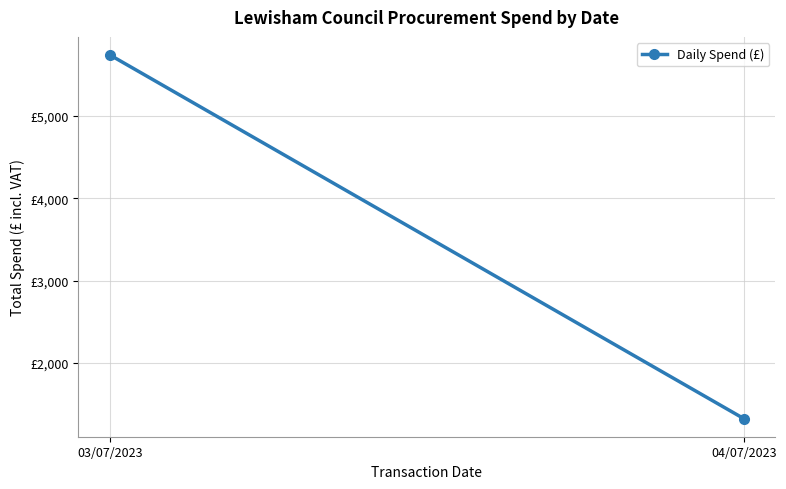

What is the minimum value shown in the chart?

1323.5